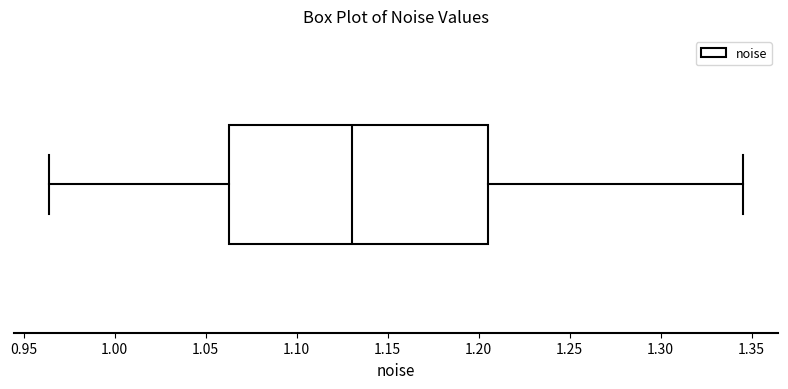

Read this box plot against the x-axis: the position of the median line, the range covered by the box, and the ends of both whiskers. The values are not printed on the chart, so give them approximately, as read against the axis.

median 1.130, box 1.065 to 1.205, whiskers 0.965 to 1.345